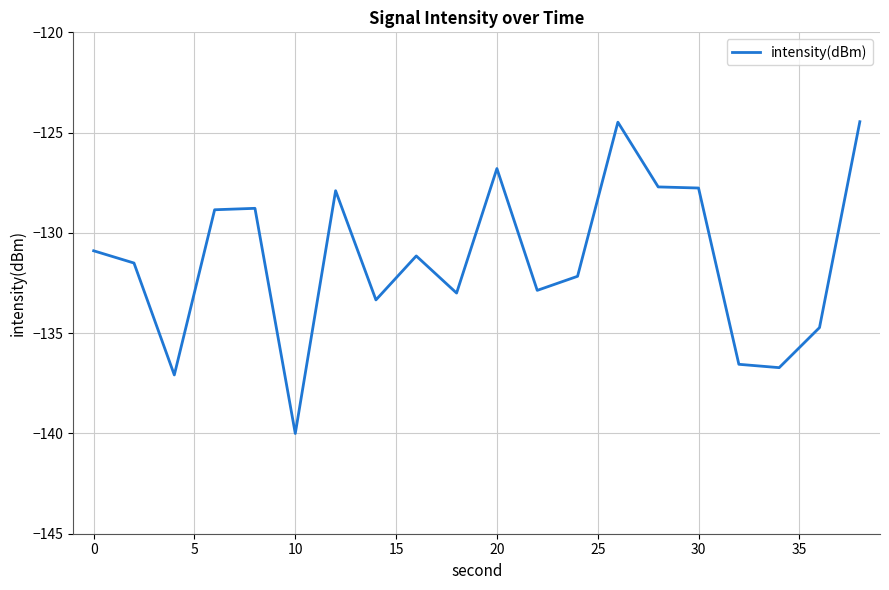

What is the minimum value shown in the chart?

-140.0